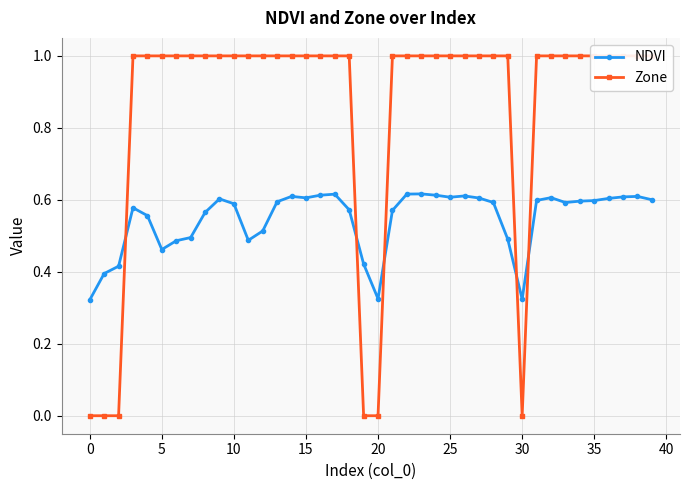

How many lines are shown in the chart?

2